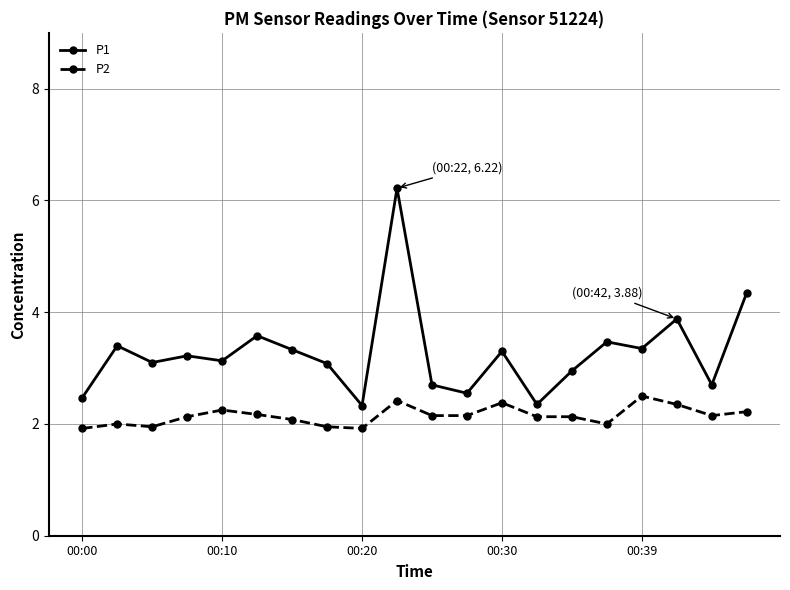

True or false: P1 and P2 intersect in this chart.

False